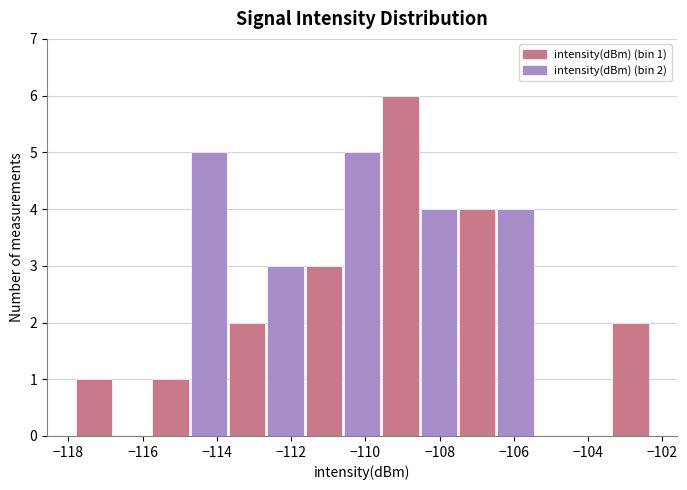

Which range on the x-axis has the tallest bar?

-109.6 to -108.6